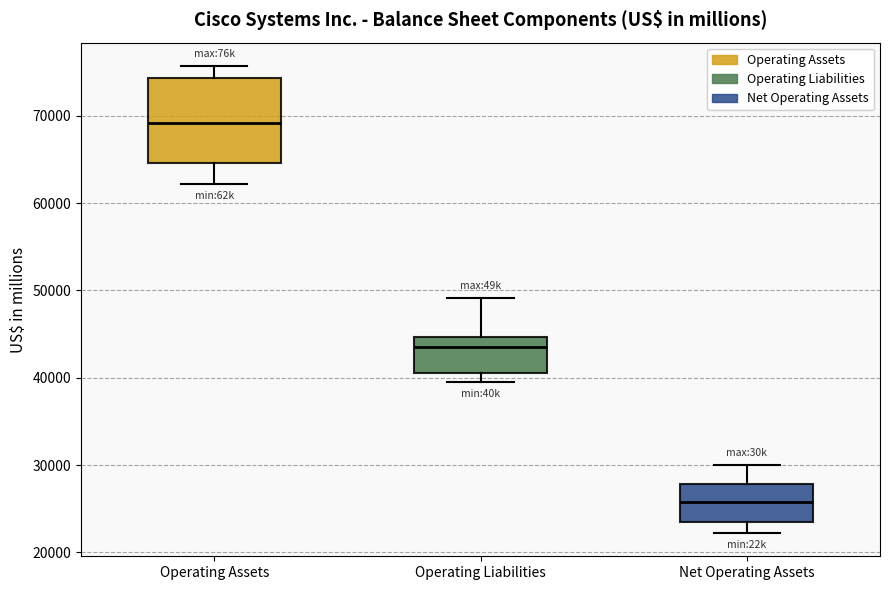

Reading left to right, read every box against the y-axis: the position of its median line, the range the box covers, and the ends of its whiskers. The values are not printed on the chart, so give them approximately, as read against the axis.

Operating Assets: median 69000, box 65000 to 74000, whiskers 62000 to 76000
Operating Liabilities: median 44000, box 41000 to 45000, whiskers 40000 to 49000
Net Operating Assets: median 26000, box 24000 to 28000, whiskers 22000 to 30000